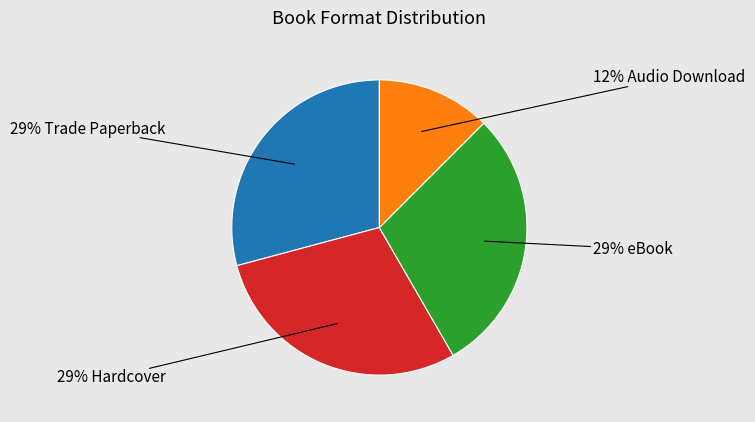

To the nearest percent, what is the difference between the largest and smallest slice percentages?

17%